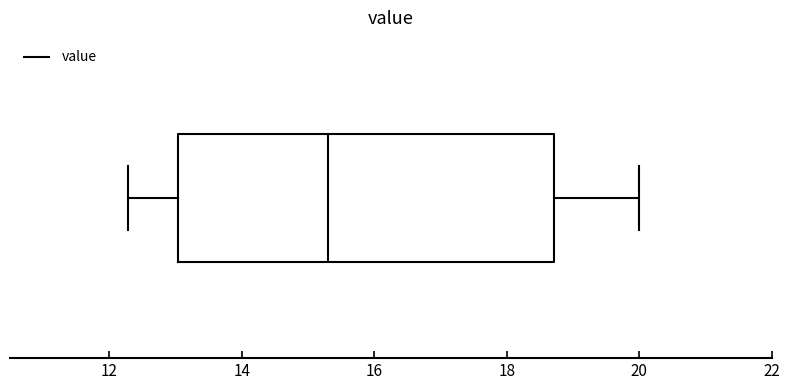

Transcribe this box plot: give where the median line is, the range the box spans, and where the two whiskers end, as read against the x-axis. The values are not printed on the chart, so give them approximately, as read against the axis.

median 15.4, box 13.0 to 18.8, whiskers 12.2 to 20.0